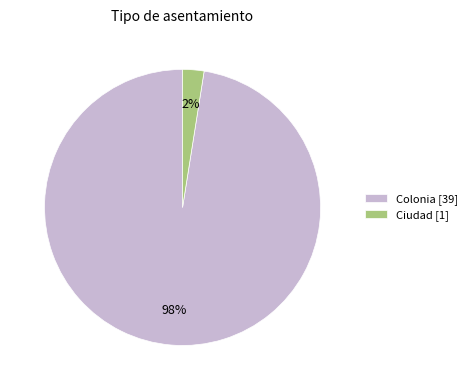

Which slice is the smallest?

Ciudad [1]